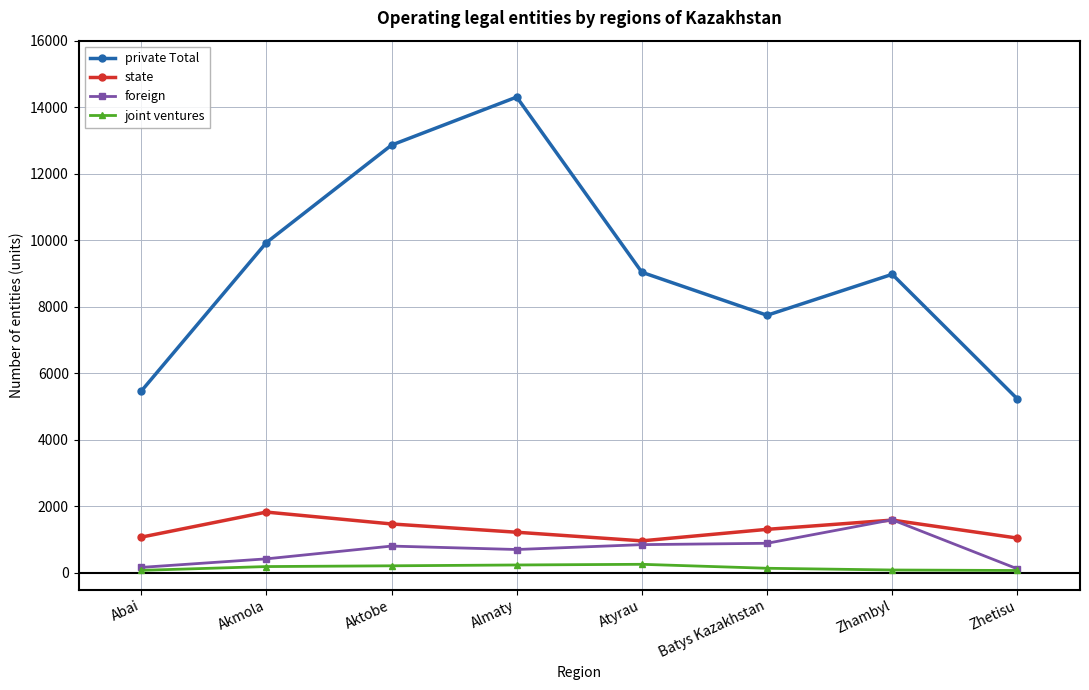

True or false: private Total and joint ventures cross at least once.

False